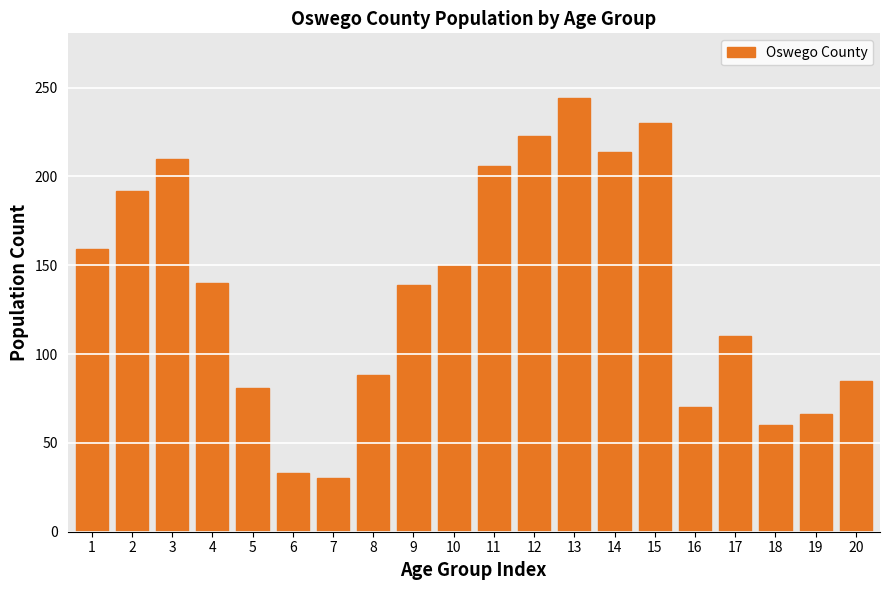

What is the difference between the values at 5 and 15?

149